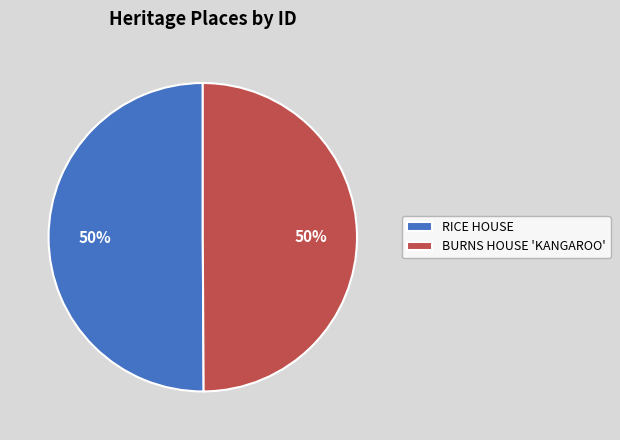

Approximately how many times larger is the value at BURNS HOUSE 'KANGAROO' compared to RICE HOUSE?

1.0